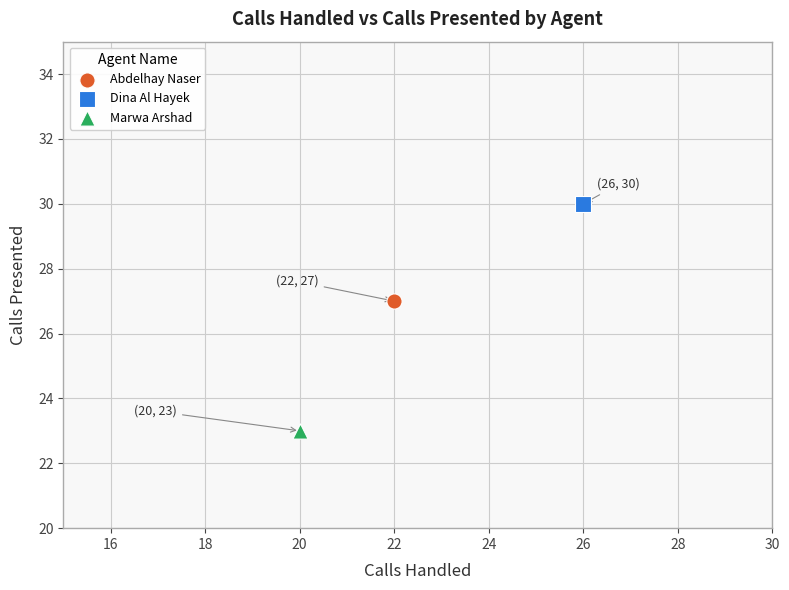

Which series contains the lowest Y value?

Marwa Arshad